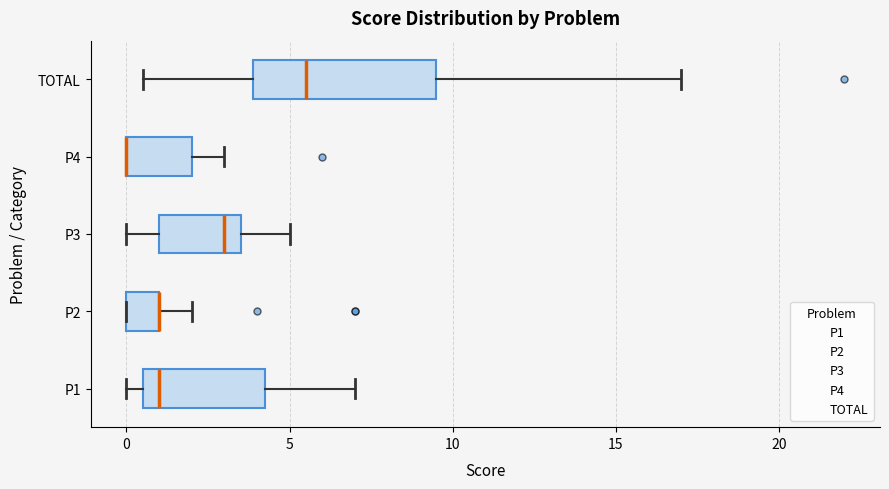

Reading bottom to top, read every box against the x-axis: the position of its median line, the range the box covers, and the ends of its whiskers. The values are not printed on the chart, so give them approximately, as read against the axis.

P1: median 1.0, box 0.5 to 4.5, whiskers 0.0 to 7.0
P2: median 1.0 (drawn on the box's right edge), box 0.0 to 1.0, whiskers 0.0 to 2.0
P3: median 3.0, box 1.0 to 3.5, whiskers 0.0 to 5.0
P4: median 0.0 (drawn on the box's left edge), box 0.0 to 2.0, whiskers 0.0 to 3.0
TOTAL: median 5.5, box 4.0 to 9.5, whiskers 0.5 to 17.0